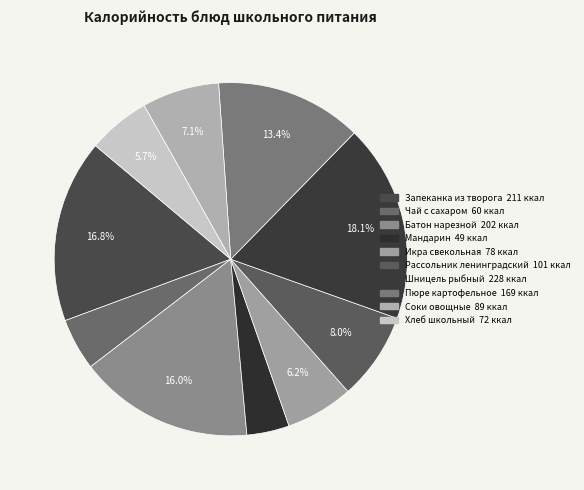

To the nearest percent, what is the difference between the Запеканка из творога and Икра свекольная slice percentages?

11%